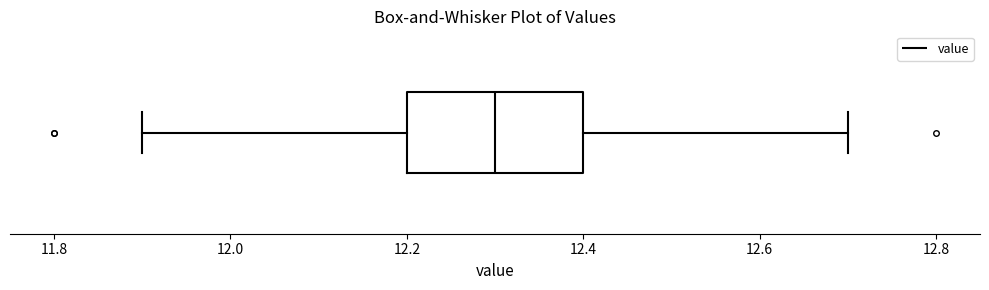

Transcribe this box plot: give where the median line is, the range the box spans, and where the two whiskers end, as read against the x-axis. The values are not printed on the chart, so give them approximately, as read against the axis.

median 12.3, box 12.2 to 12.4, whiskers 11.9 to 12.7